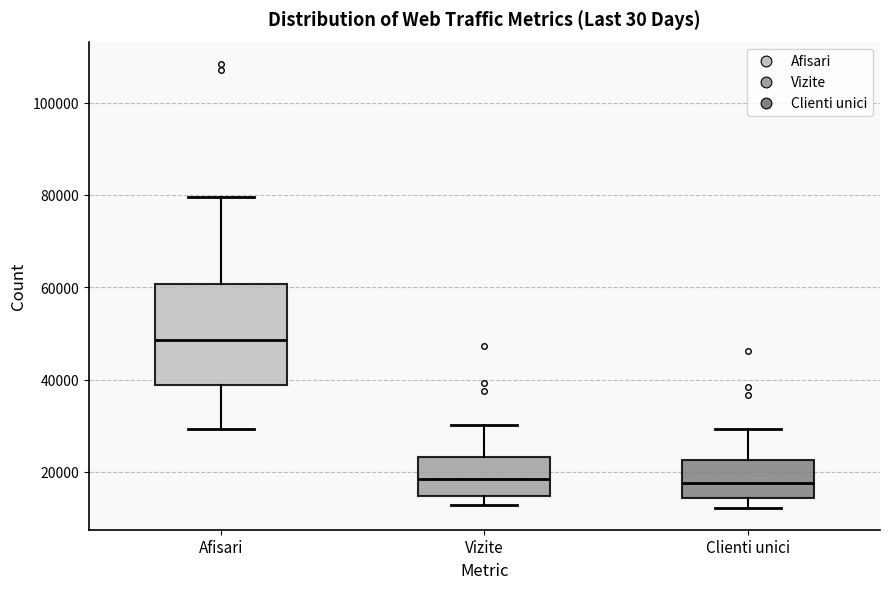

Reading left to right, read every box against the y-axis: the position of its median line, the range the box covers, and the ends of its whiskers. The values are not printed on the chart, so give them approximately, as read against the axis.

Afisari: median 48000, box 38000 to 60000, whiskers 30000 to 80000
Vizite: median 18000, box 14000 to 24000, whiskers 12000 to 30000
Clienti unici: median 18000, box 14000 to 22000, whiskers 12000 to 30000